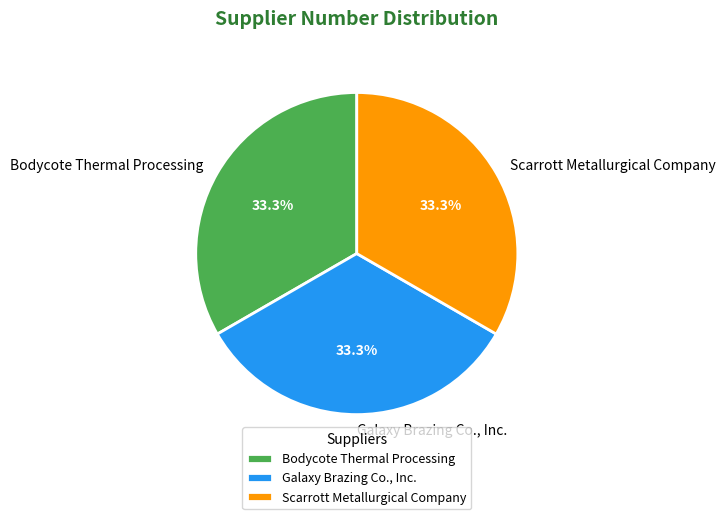

Is there any slice that represents more than half of the pie?

No